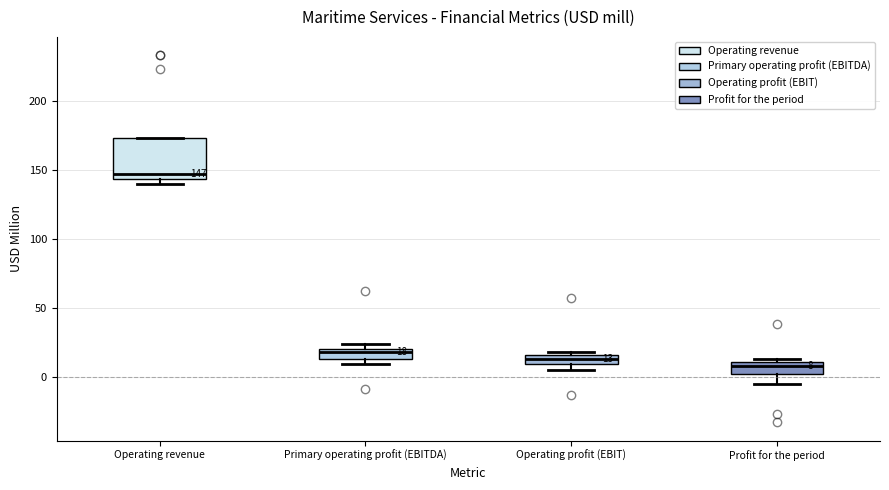

Which box's median line is the highest?

Operating revenue